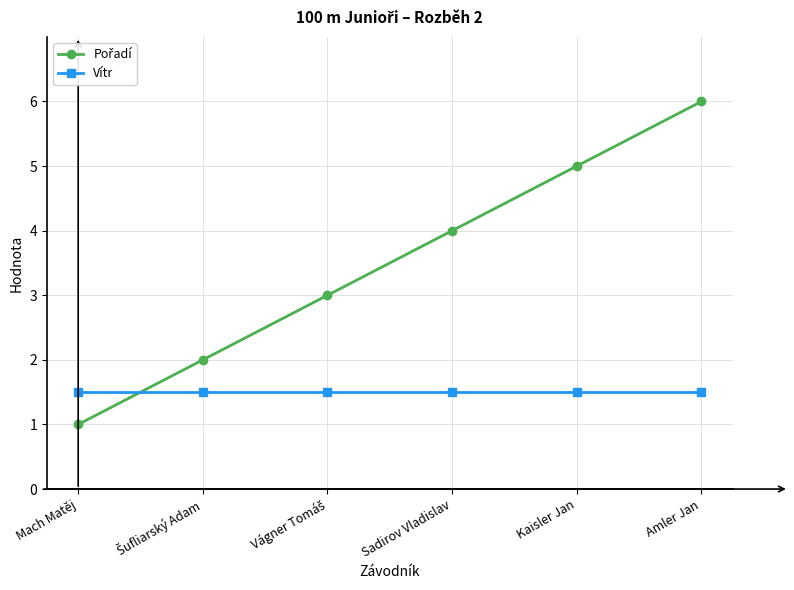

What is the sum of all Vítr values?

9.0